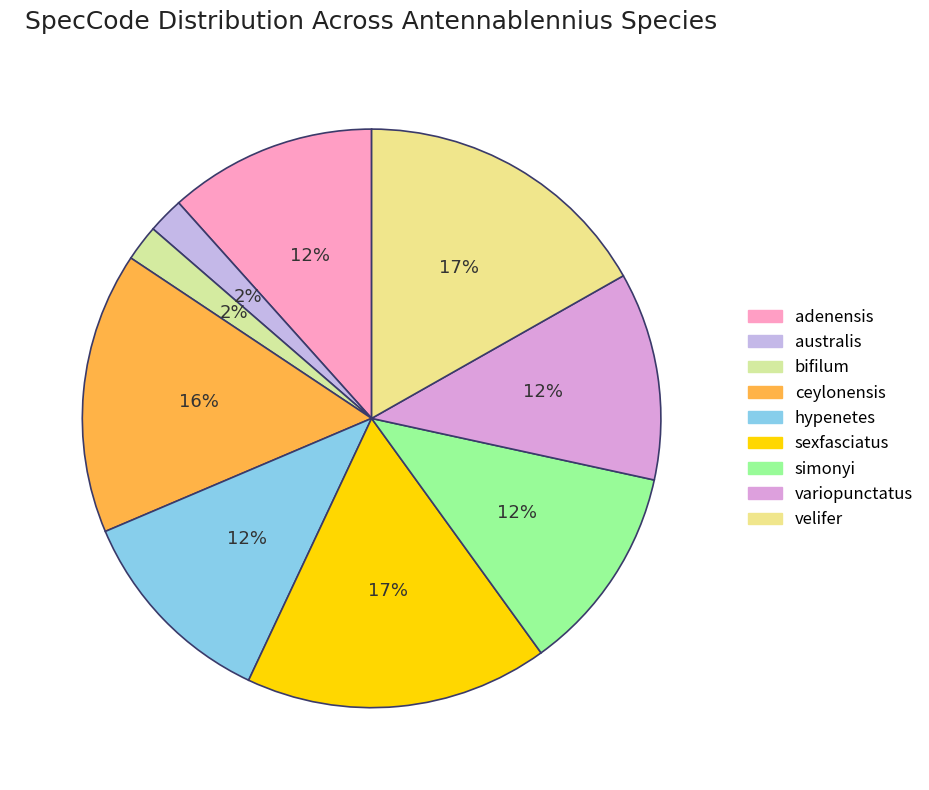

What is the ratio of the value at hypenetes to the value at bifilum?

5.8